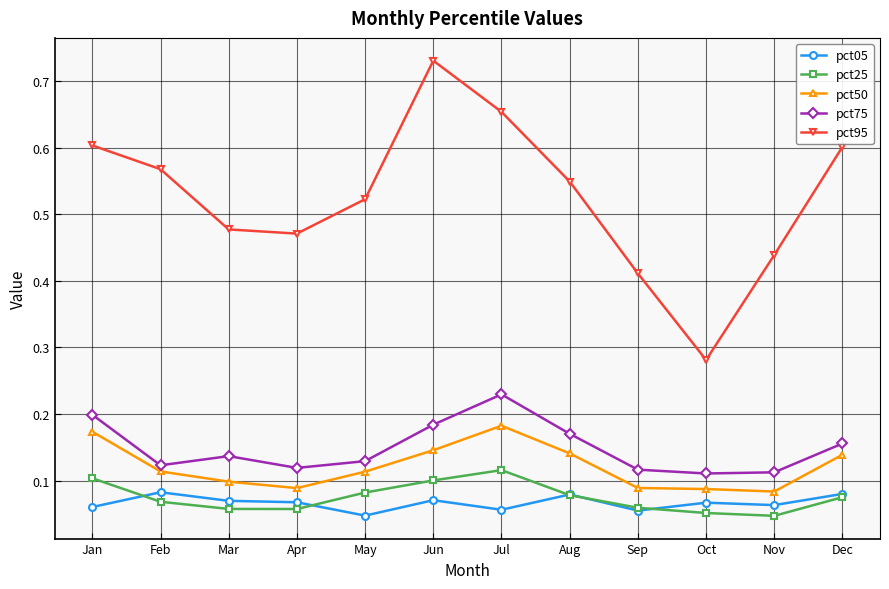

In pct75, how many points are lower than both neighbors (excluding endpoints)?

3